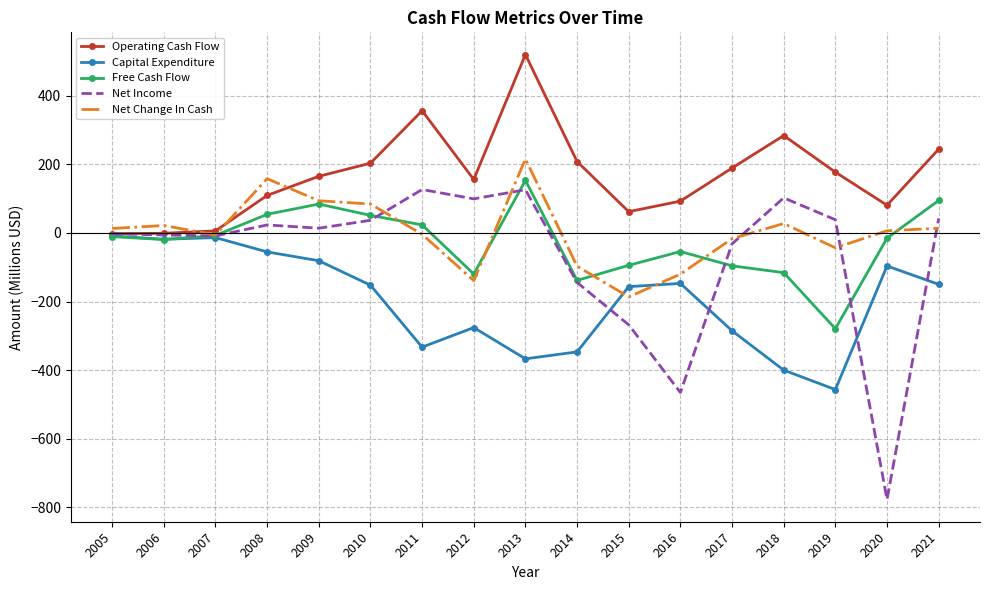

What is the highest value of the Net Change In Cash series?

216.2